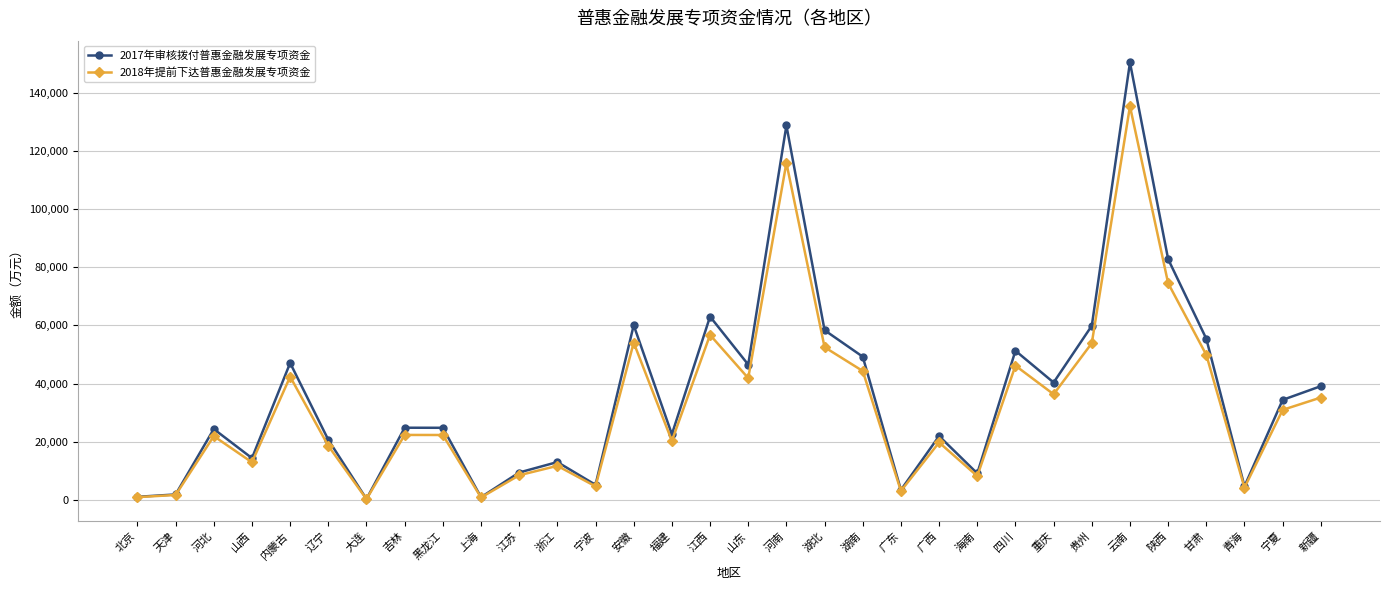

What is the maximum value for 2017年审核拨付普惠金融发展专项资金?

150338.3